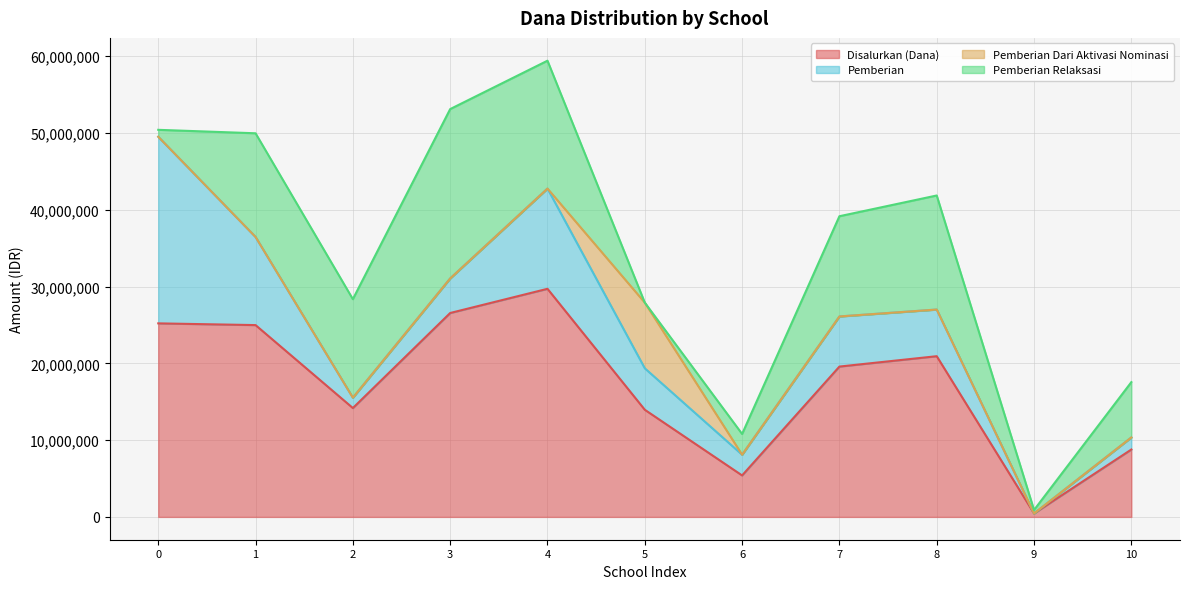

True or false: Pemberian Relaksasi has a value of 13086290 at SD NEGERI 19 SAUMANGANYAK.

False